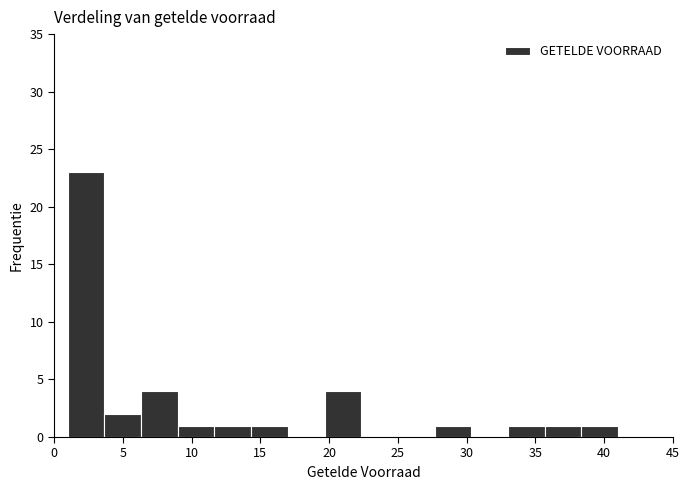

Reading left to right, transcribe this chart: for each bar, give the range it covers on the x-axis and its height. Neither the bar edges nor the heights are printed on the chart, so give them approximately, as read against the axes.

1.0 to 3.5: 23
3.5 to 6.5: 2
6.5 to 9.0: 4
9.0 to 11.5: 1
11.5 to 14.5: 1
14.5 to 17.0: 1
17.0 to 19.5: 0
19.5 to 22.5: 4
22.5 to 25.0: 0
25.0 to 27.5: 0
27.5 to 30.5: 1
30.5 to 33.0: 0
33.0 to 35.5: 1
35.5 to 38.5: 1
38.5 to 41.0: 1